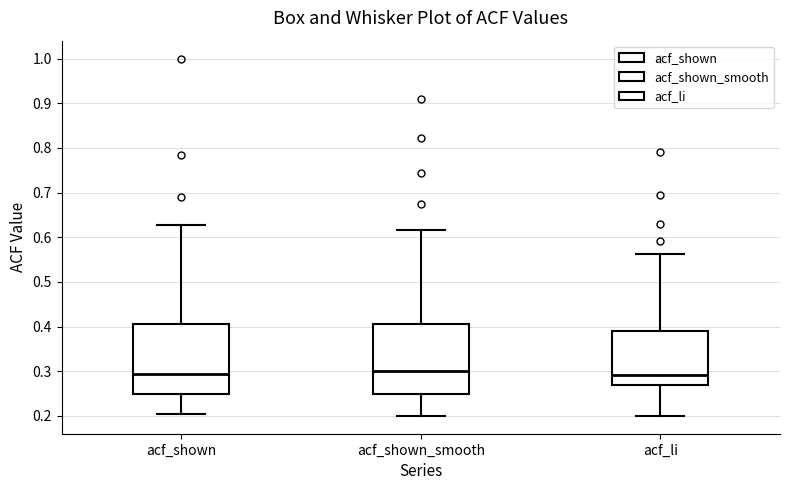

Where does the median line of the box for acf_li sit on the y-axis? The values are not printed on the chart, so give them approximately, as read against the axis.

0.29